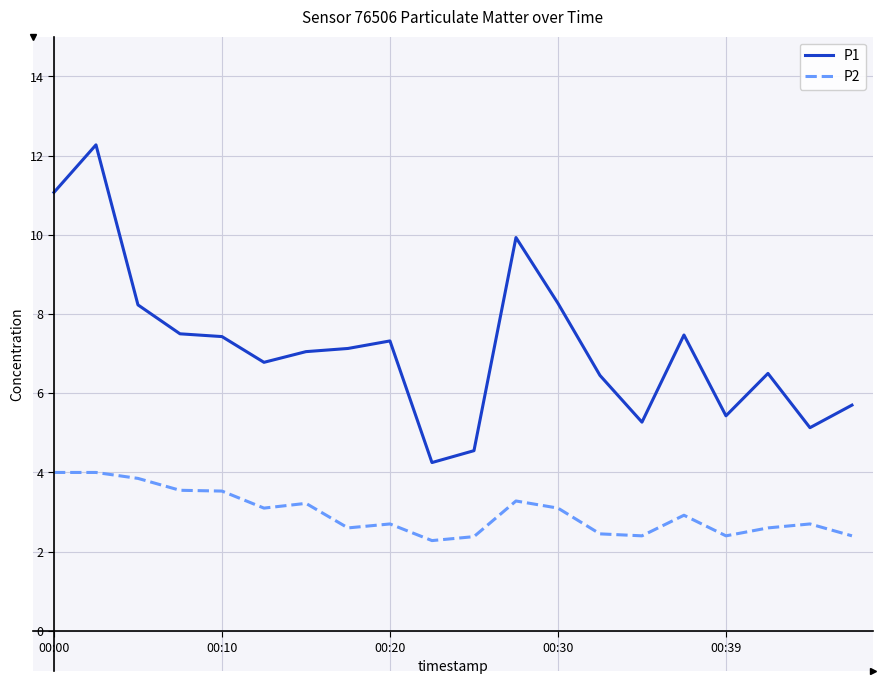

What is the greatest value displayed?

12.3